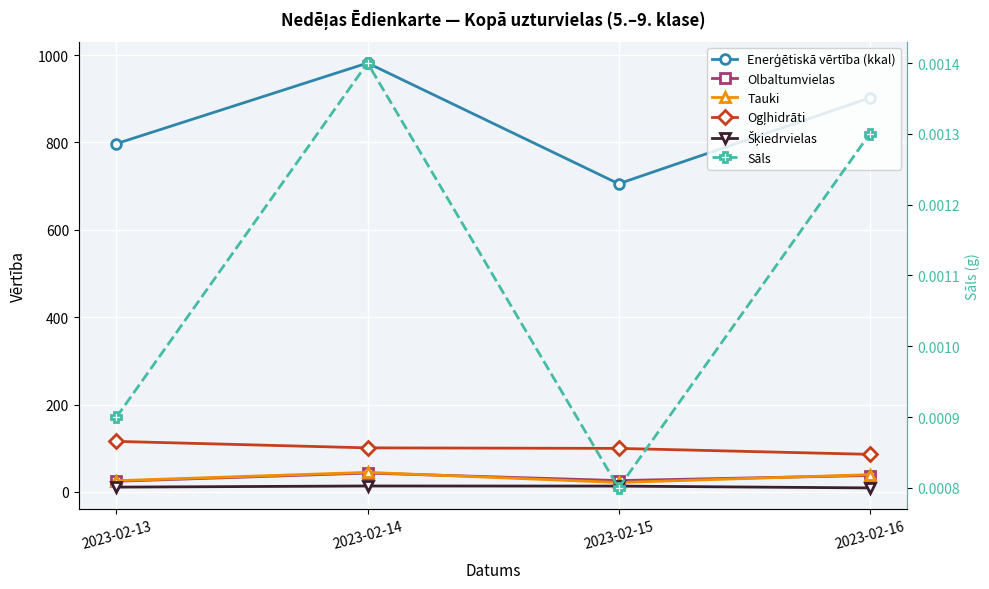

What are all the series names shown in the legend?

Enerģētiskā vērtība (kkal), Olbaltumvielas, Tauki, Ogļhidrāti, Šķiedrvielas, Sāls